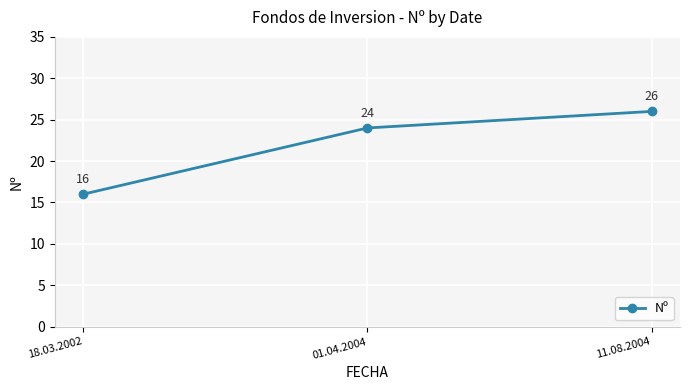

What is the maximum value shown in the chart?

26